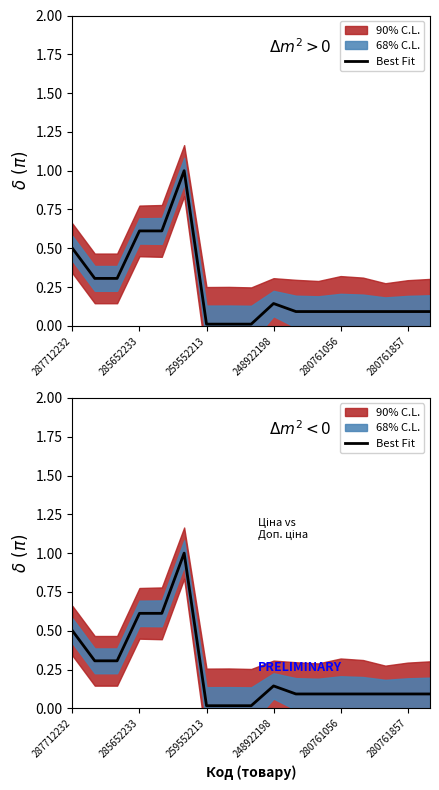

Does the chart display data point markers on the line(s)?

No